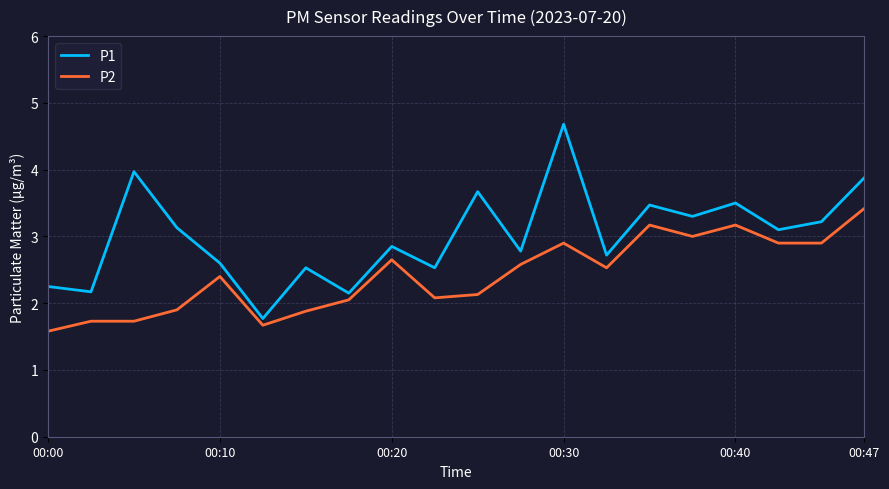

Which series has the largest range (max minus min)?

P1